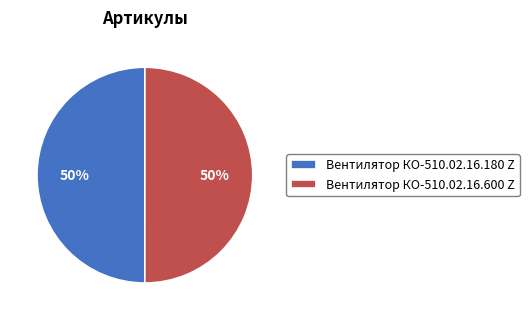

The Вентилятор КО-510.02.16.600 Z slice represents 57% of the pie. True or false?

False